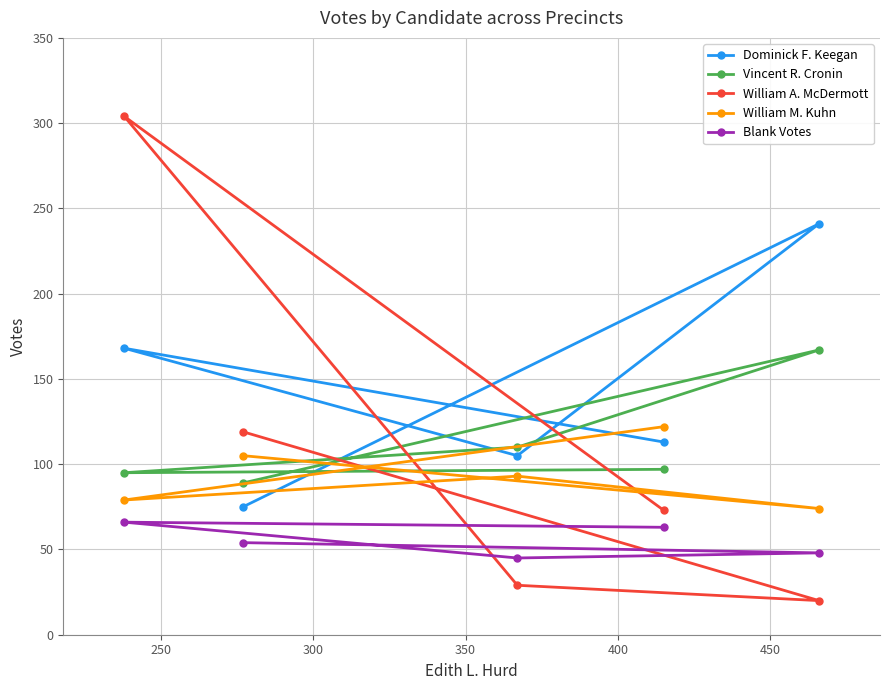

How many lines are shown in the chart?

5